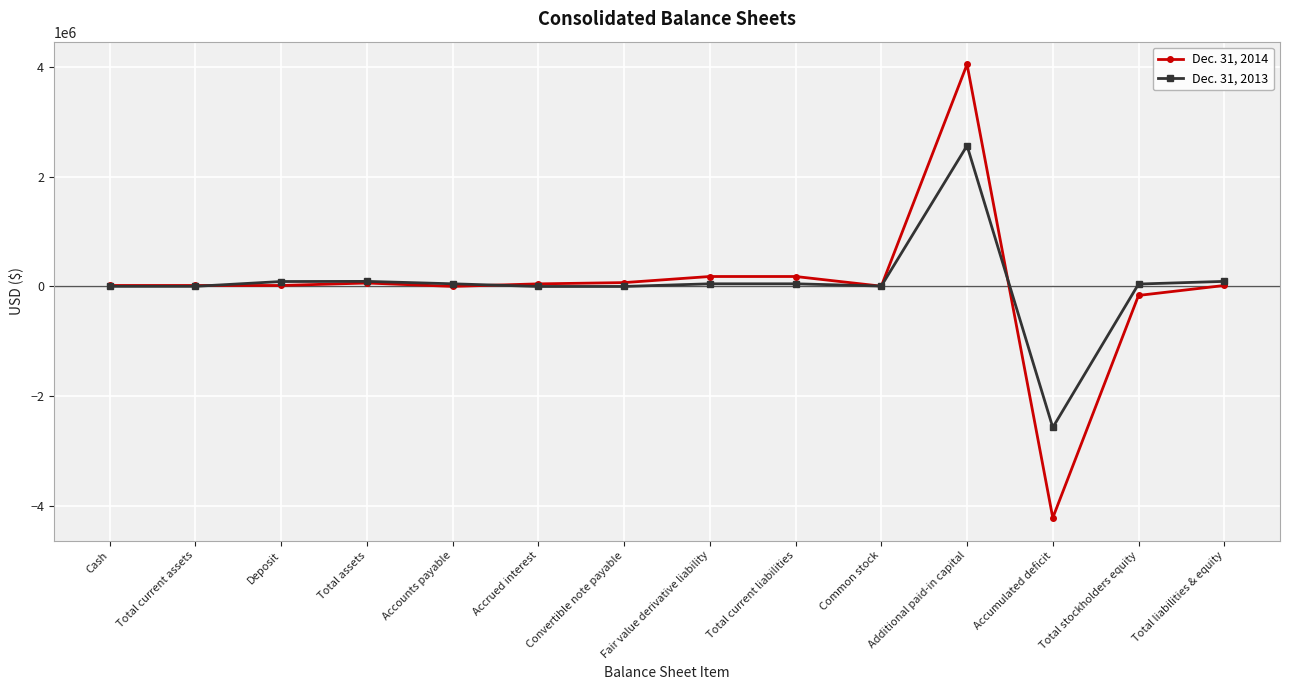

Which series has the largest range (max minus min)?

Dec. 31, 2014